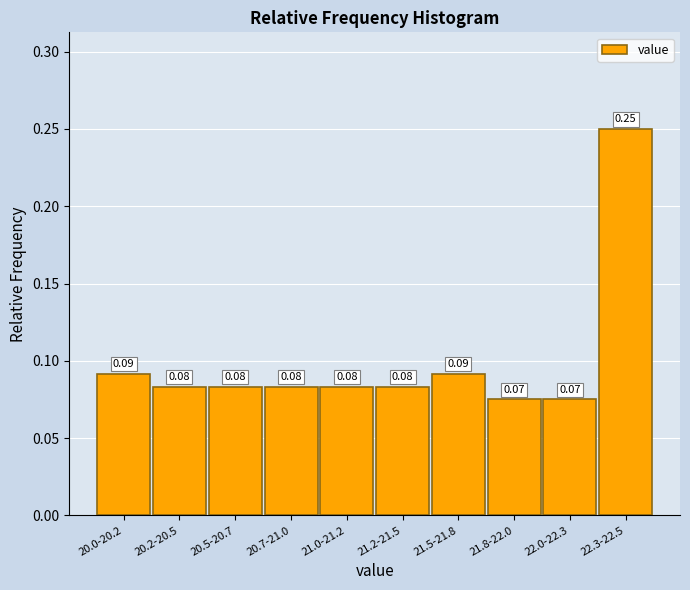

Which has a higher value, 21.2-21.5 or 21.5-21.8?

21.5-21.8